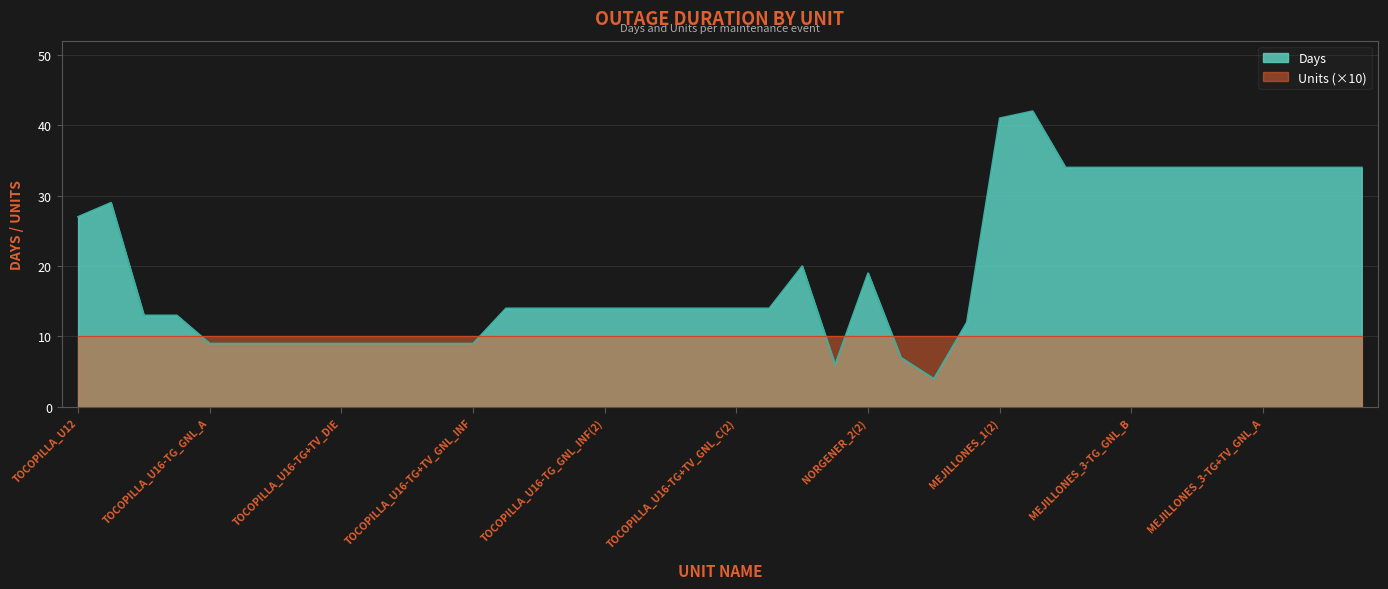

What is the minimum value shown in the chart?

4